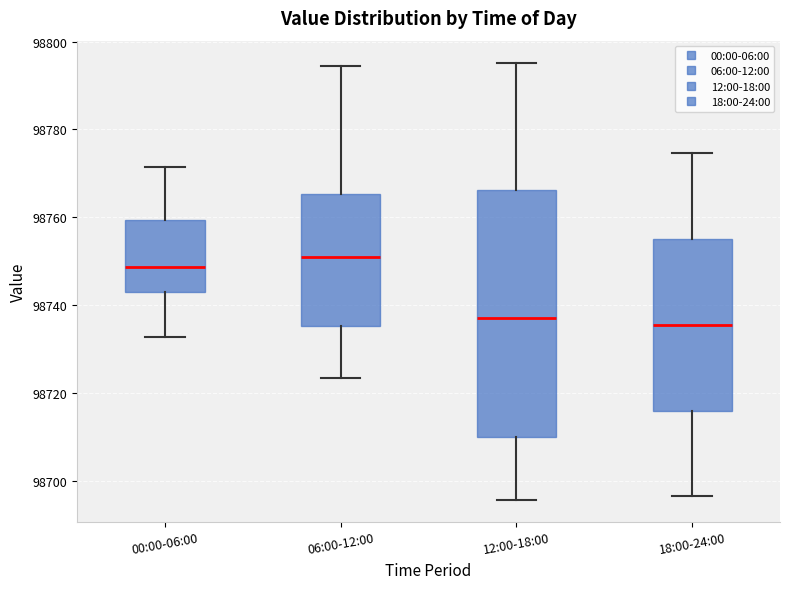

Reading left to right, transcribe this box plot: for each box, give where its median line is, the range the box spans, and where its two whiskers end, as read against the y-axis. The values are not printed on the chart, so give them approximately, as read against the axis.

00:00-06:00: median 98748, box 98744 to 98760, whiskers 98732 to 98772
06:00-12:00: median 98752, box 98736 to 98766, whiskers 98724 to 98794
12:00-18:00: median 98738, box 98710 to 98766, whiskers 98696 to 98796
18:00-24:00: median 98736, box 98716 to 98756, whiskers 98696 to 98774